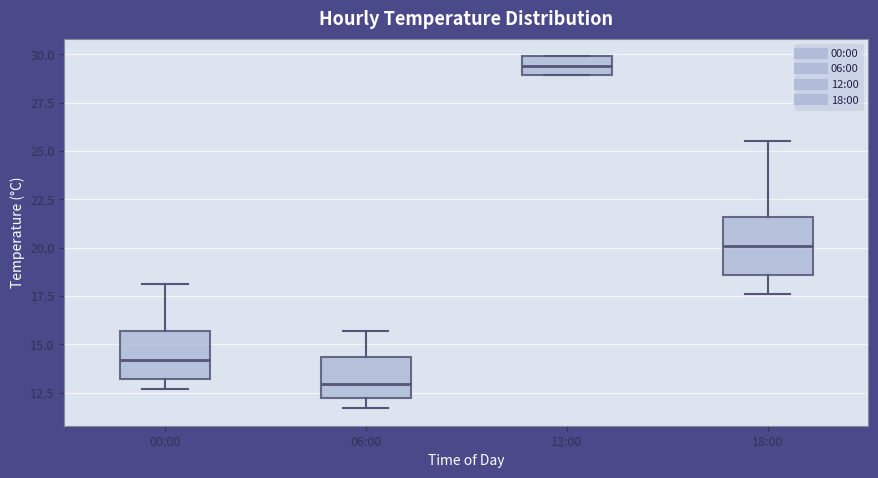

Which box's median line is the highest?

12:00